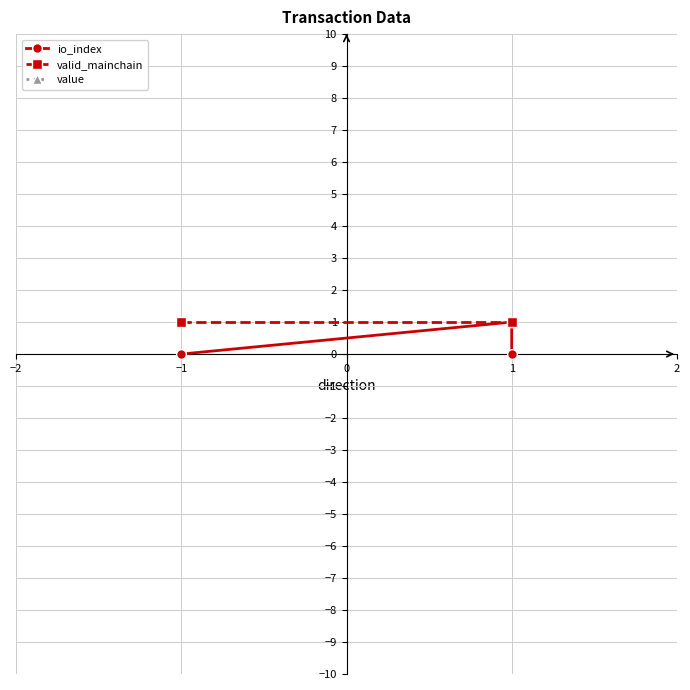

True or false: io_index and value intersect in this chart.

False